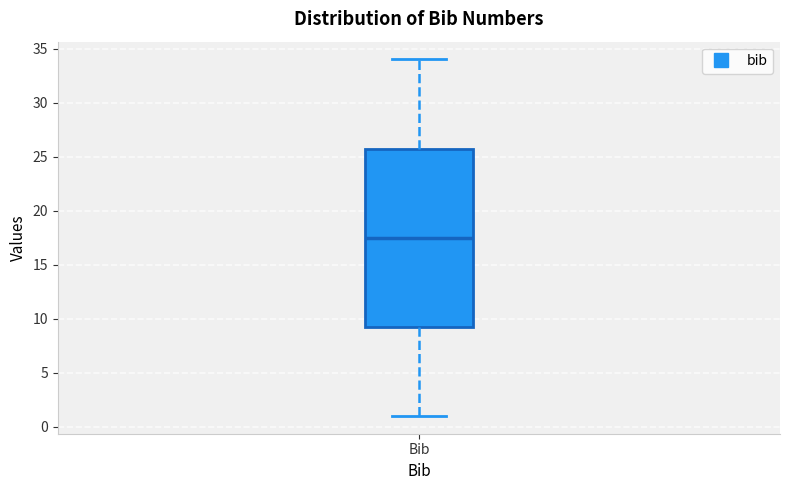

Transcribe this box plot: give where the median line is, the range the box spans, and where the two whiskers end, as read against the y-axis. The values are not printed on the chart, so give them approximately, as read against the axis.

median 17.5, box 9.5 to 26.0, whiskers 1.0 to 34.0